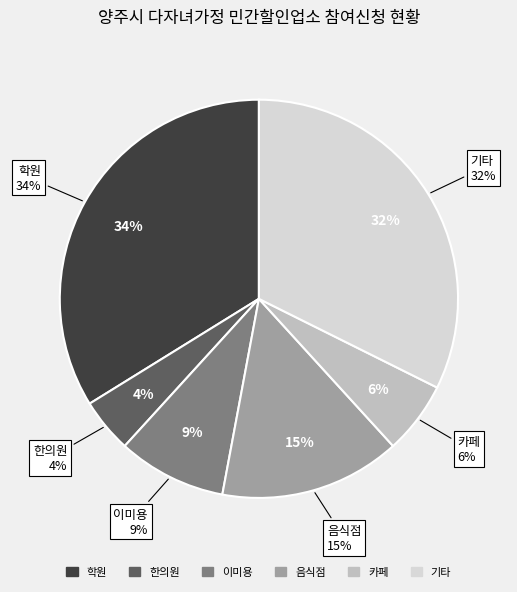

What is the total percentage of 이미용 and 기타?

41.2%